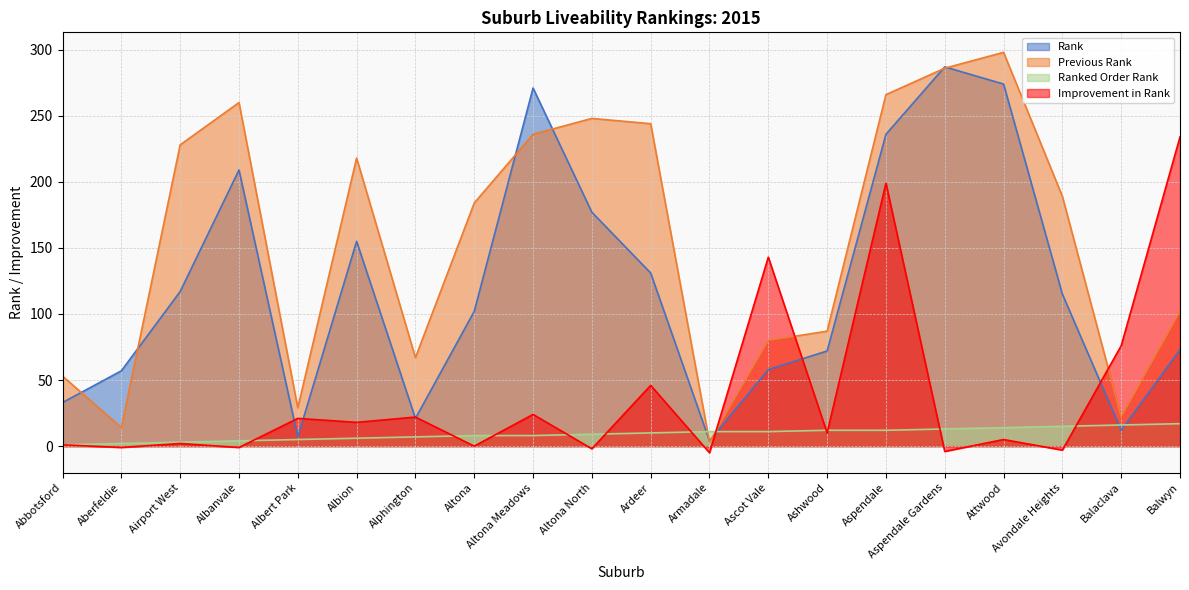

List the series in order of their overall mean, lowest first.

Ranked Order Rank, Improvement in Rank, Rank, Previous Rank